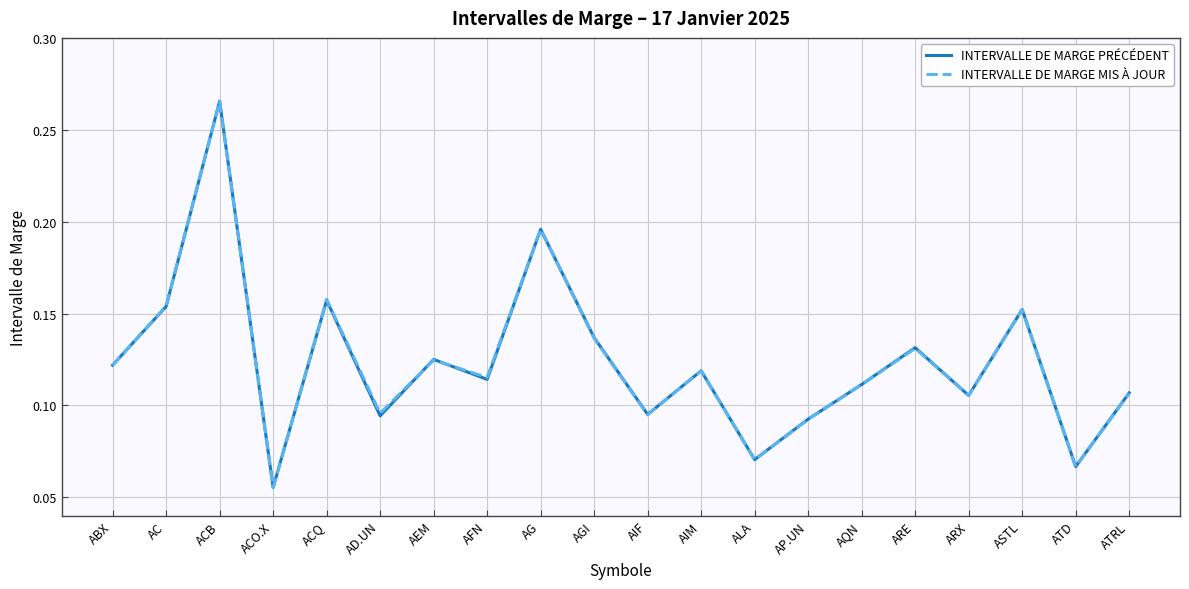

What position from the right is AIF?

10